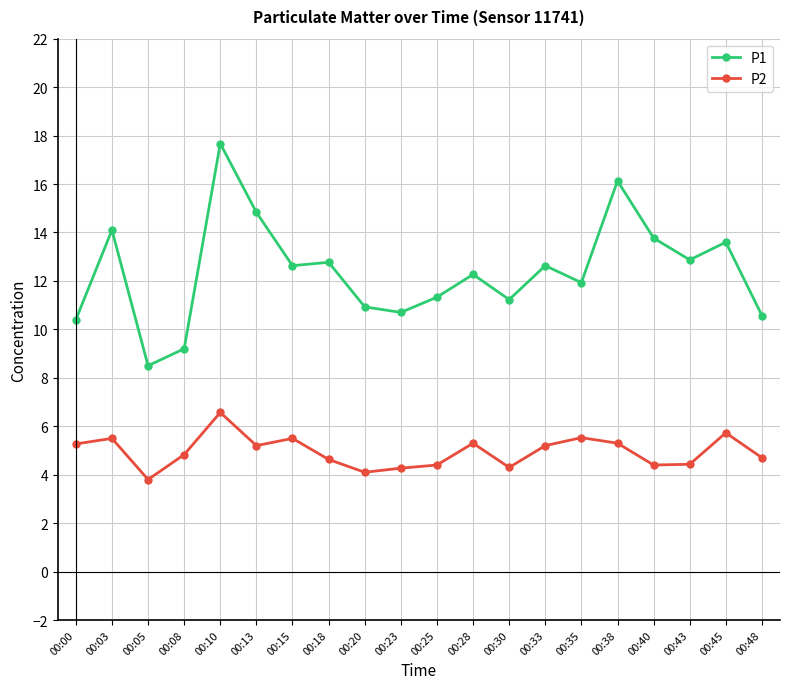

At which category does P1 reach its first local valley?

00:05